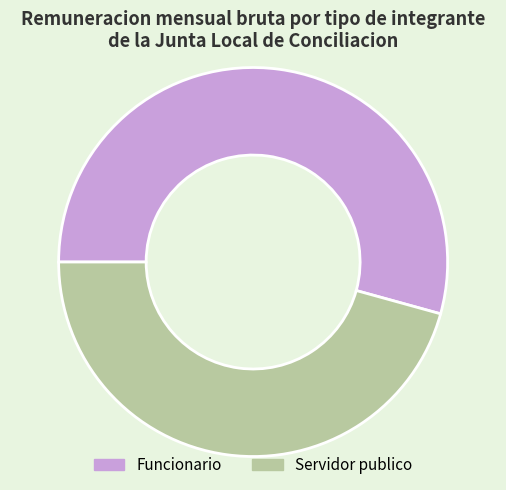

True or false: Servidor publico accounts for 46% of the total.

True